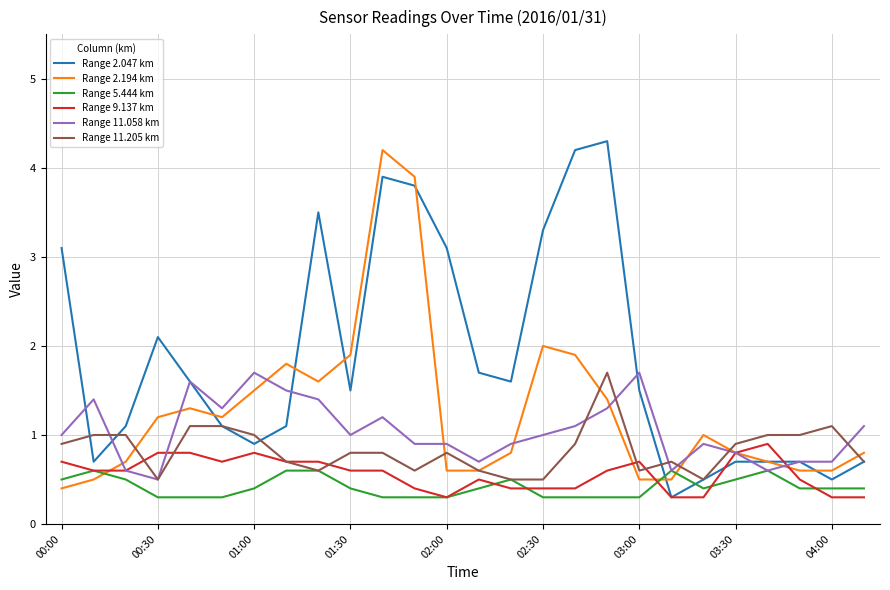

Does the chart display data point markers on the line(s)?

No